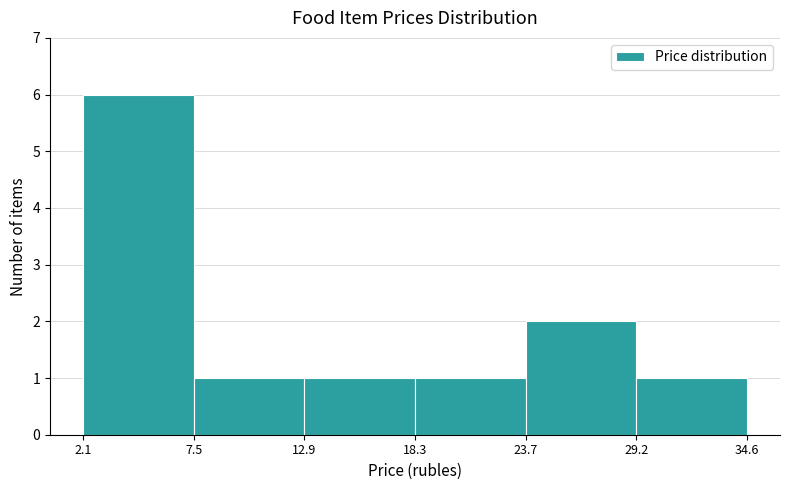

What is the height of the bar covering 2.1 to 7.5 on the x-axis? The values are not printed on the chart, so give them approximately, as read against the axis.

6